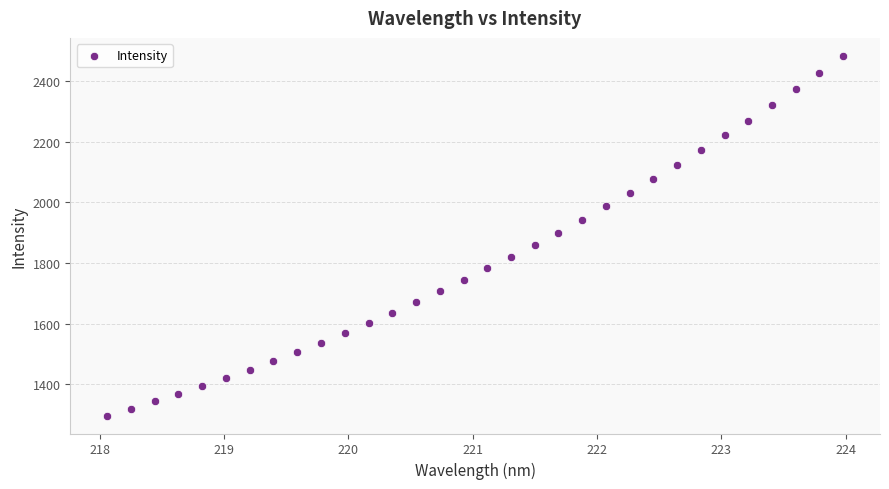

What is the range of X values (max minus min)?

5.9